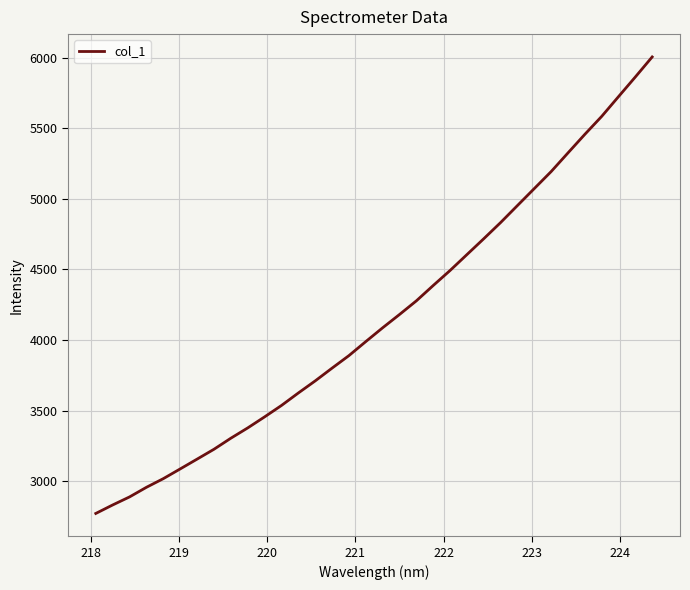

What is the maximum value shown in the chart?

6004.3